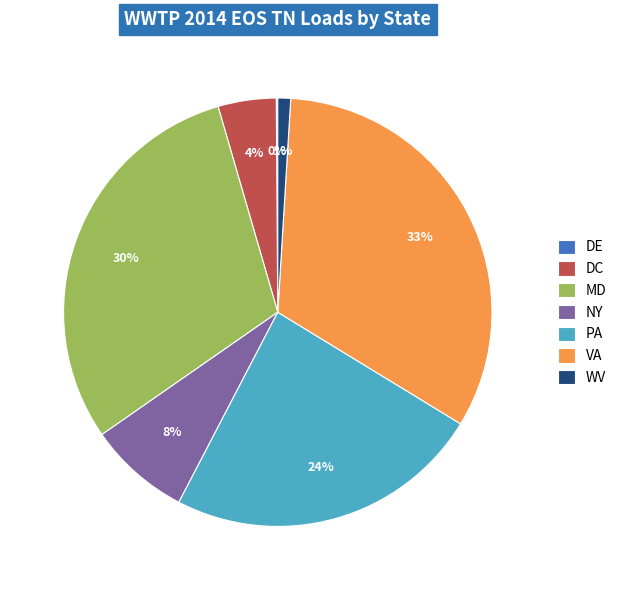

To the nearest percent, what is the average slice percentage?

14%